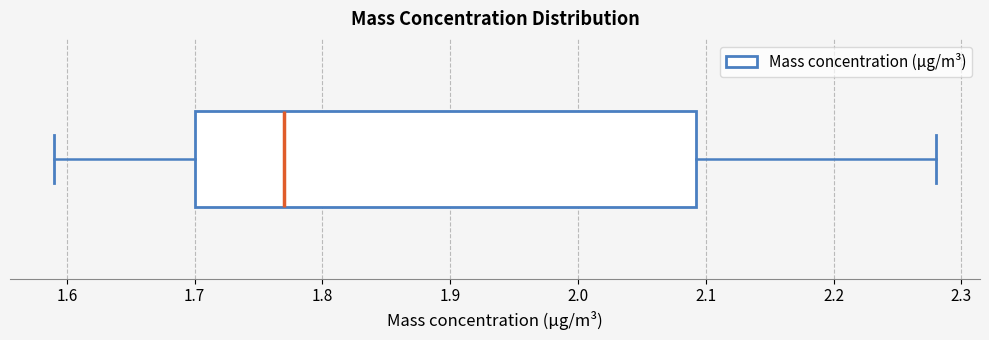

Transcribe this box plot: give where the median line is, the range the box spans, and where the two whiskers end, as read against the x-axis. The values are not printed on the chart, so give them approximately, as read against the axis.

median 1.77, box 1.70 to 2.09, whiskers 1.59 to 2.28